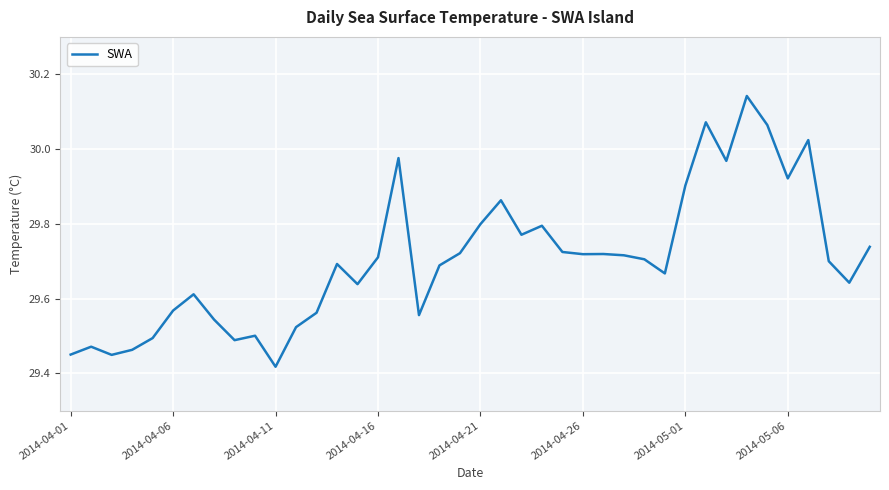

What is the difference between the maximum and minimum values?

0.7